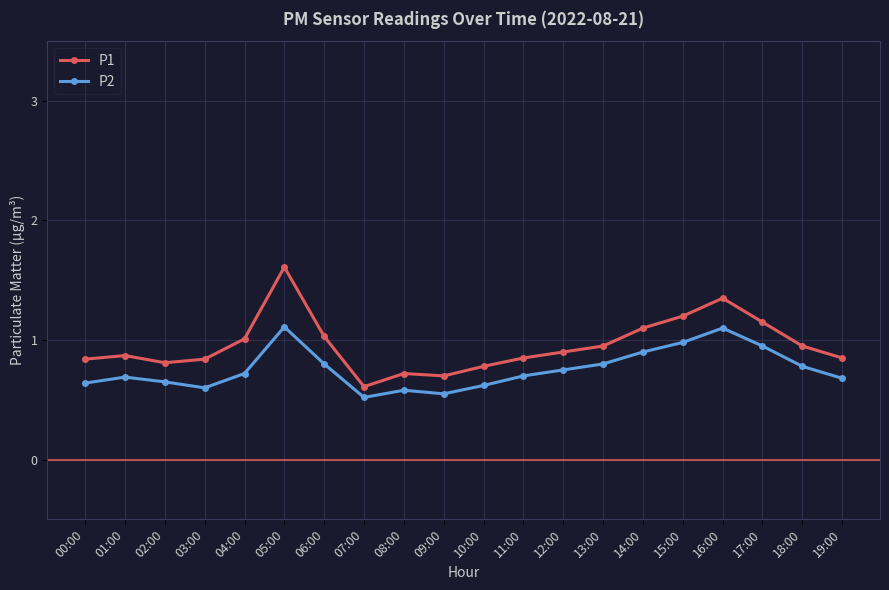

Which series has the widest spread of values?

P1